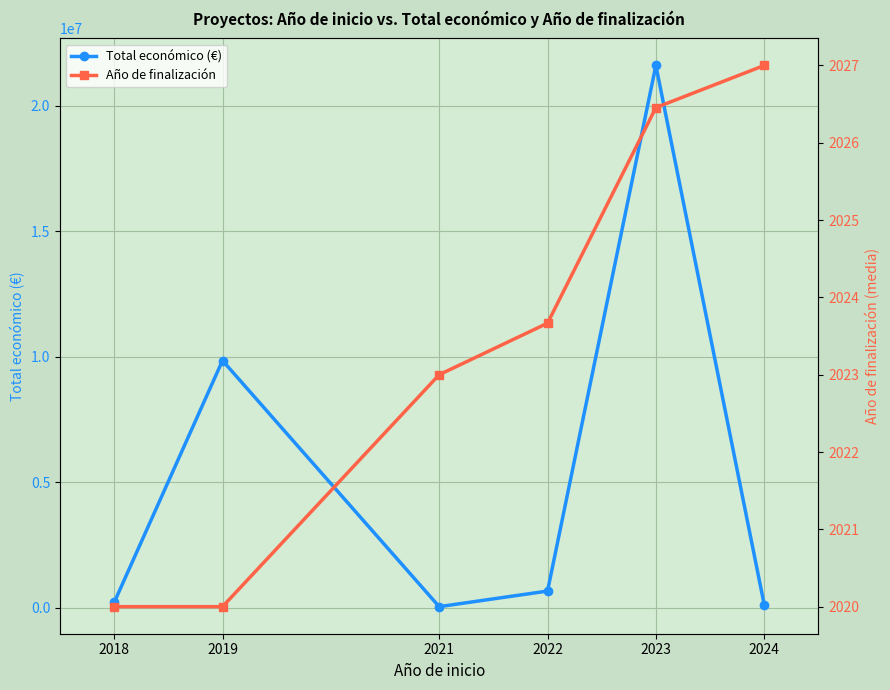

How many lines are shown in the chart?

2